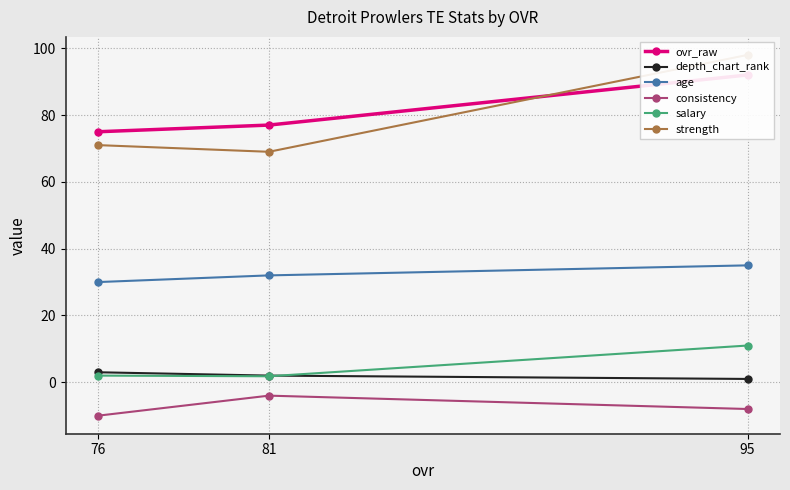

True or false: salary has a value of 11.0 at 95.

True